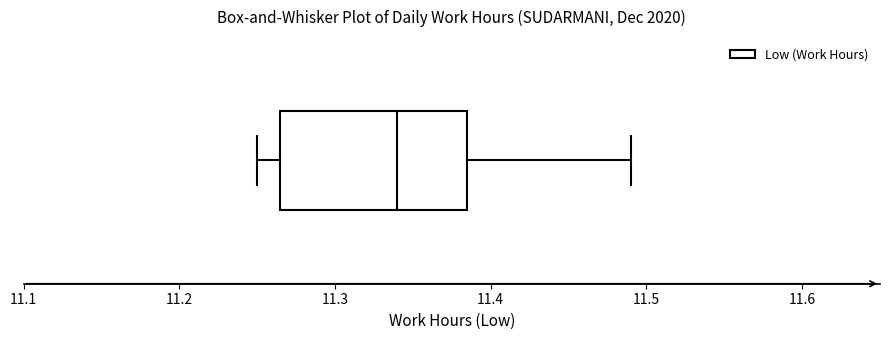

Where does the median line of the box sit on the x-axis? The values are not printed on the chart, so give them approximately, as read against the axis.

11.34